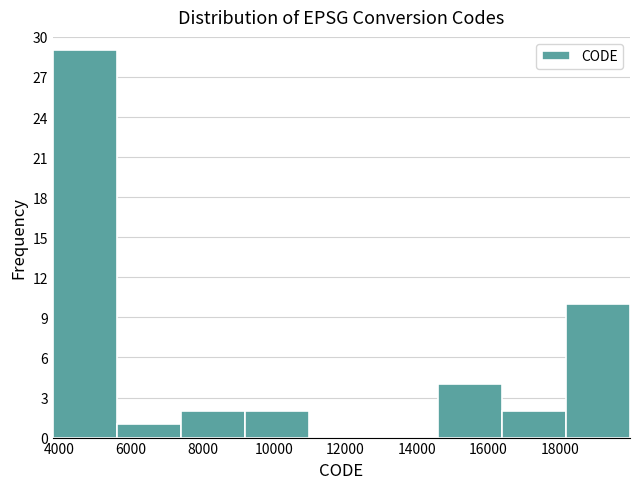

How tall is the bar that spans 18200 to 20000 on the x-axis? Neither the bar edges nor the heights are printed on the chart, so give them approximately, as read against the axes.

10